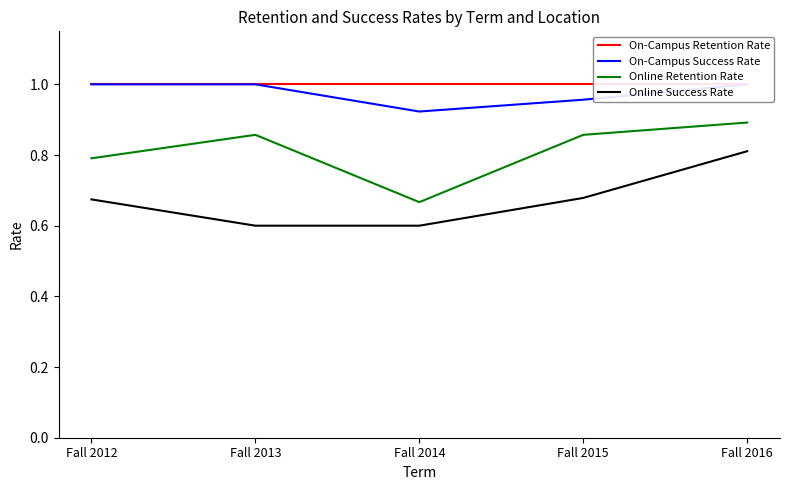

Count the On-Campus Success Rate values in the range 0 to 1.

5